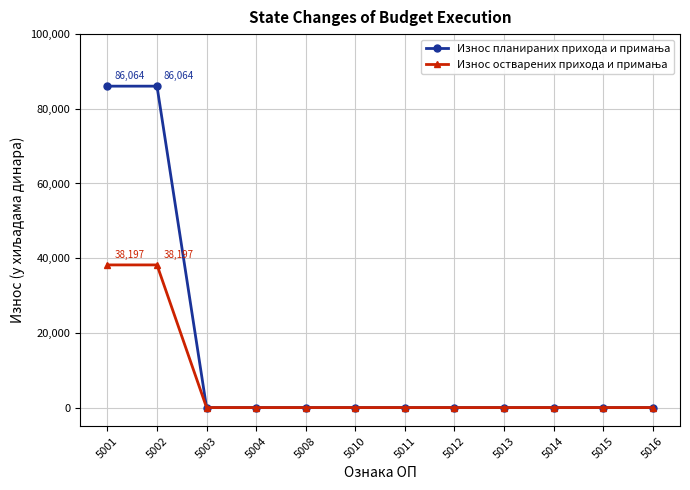

What is the greatest value displayed?

86064